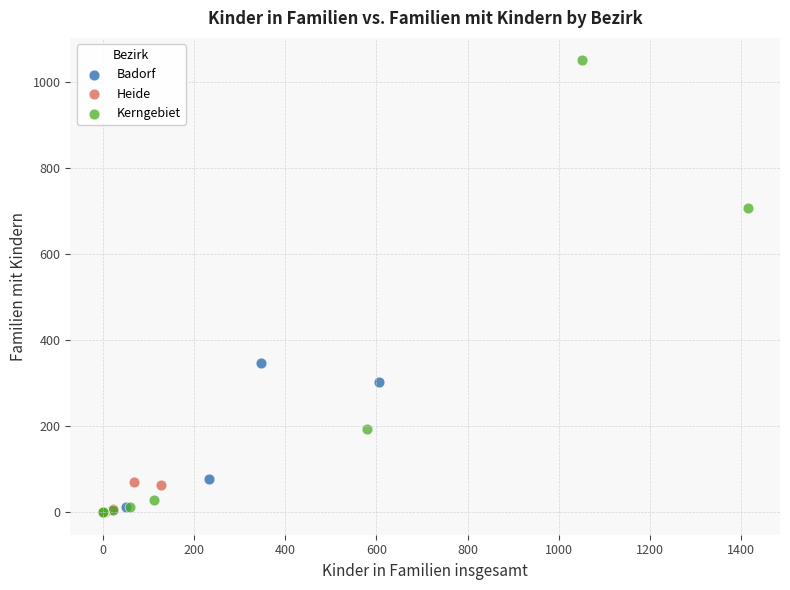

Which series has the widest spread of Y values?

Kerngebiet